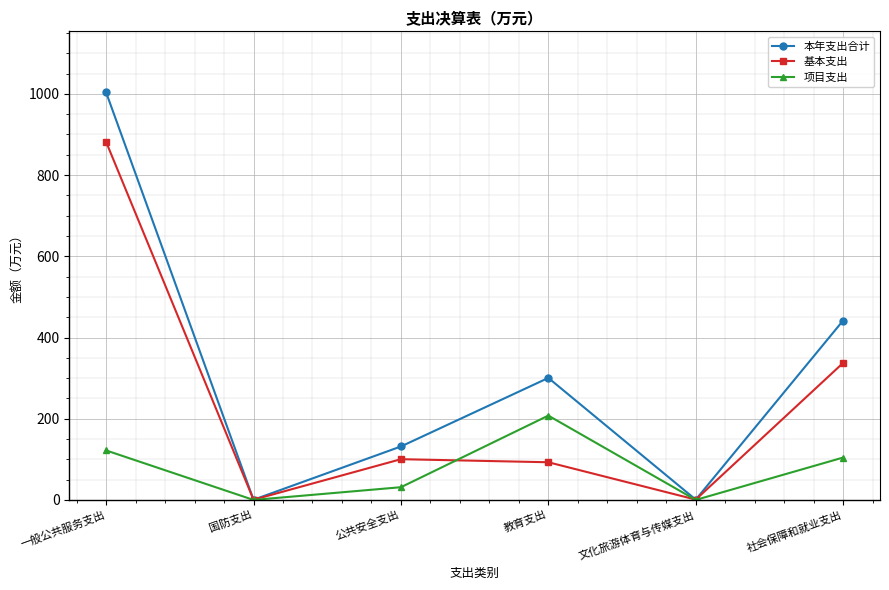

Rank the series by their average value, from lowest to highest.

项目支出, 基本支出, 本年支出合计